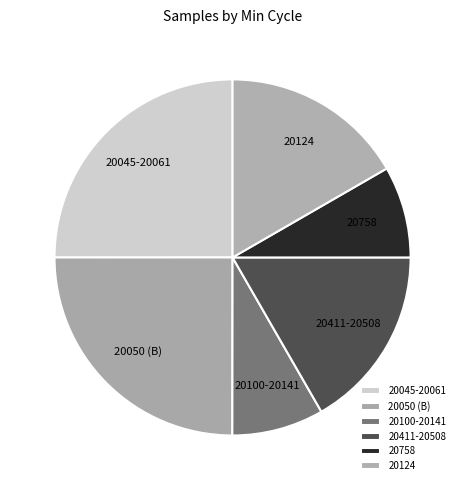

Is there a majority slice in this chart?

No